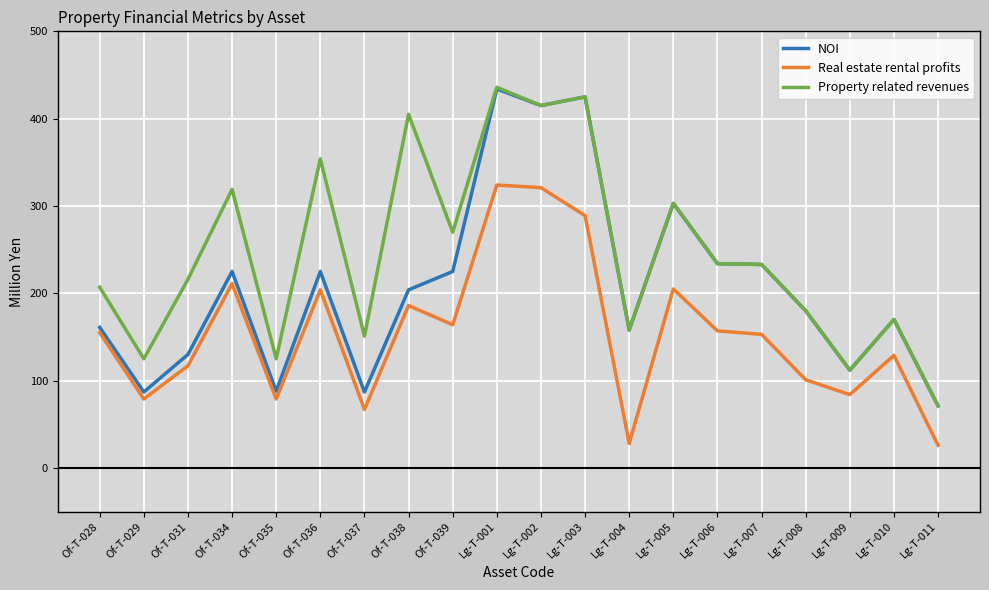

How many values in the NOI series are below 204?

10